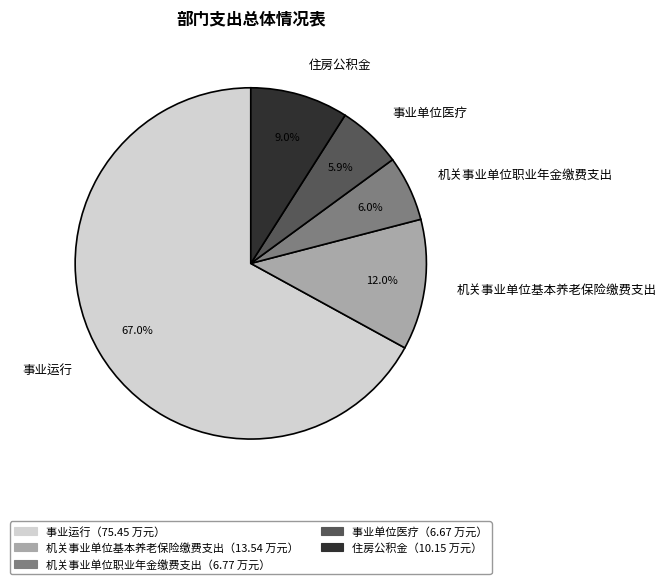

What percentage is the 机关事业单位职业年金缴费支出 slice, to the nearest percent?

6%